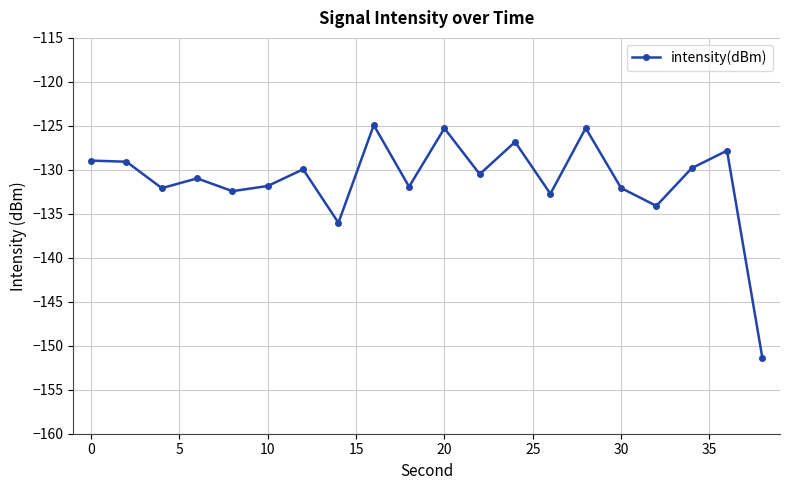

What is the value of the 14th point from the left?

-132.7